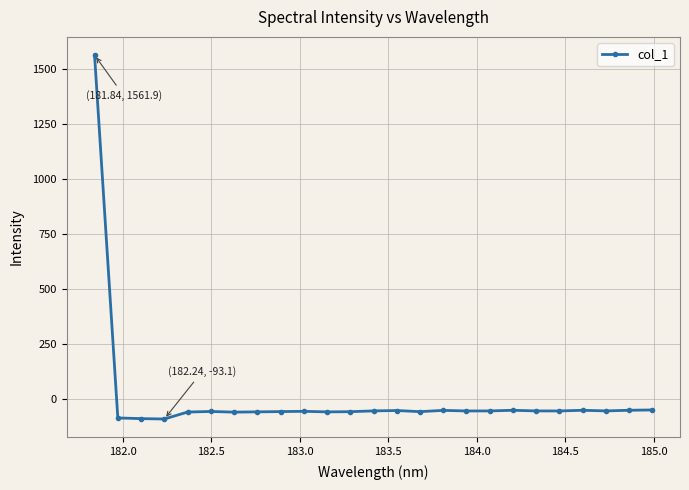

What is the minimum value shown in the chart?

-93.1